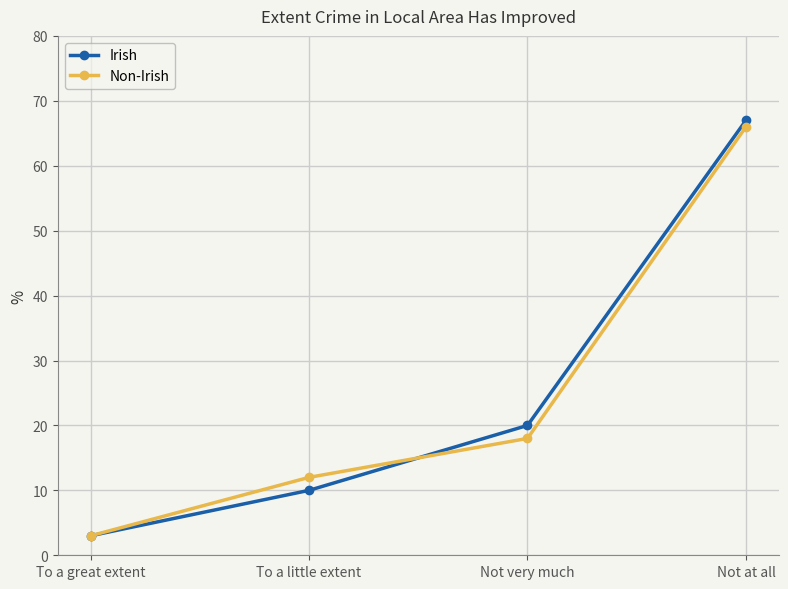

Is this an area chart (filled region under the line)?

No